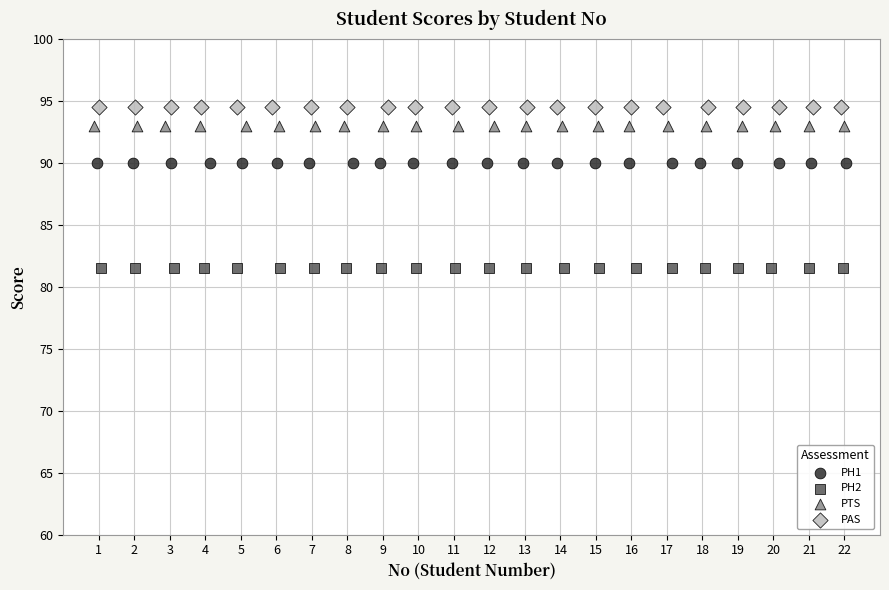

Which series reaches the minimum Y coordinate?

PH2